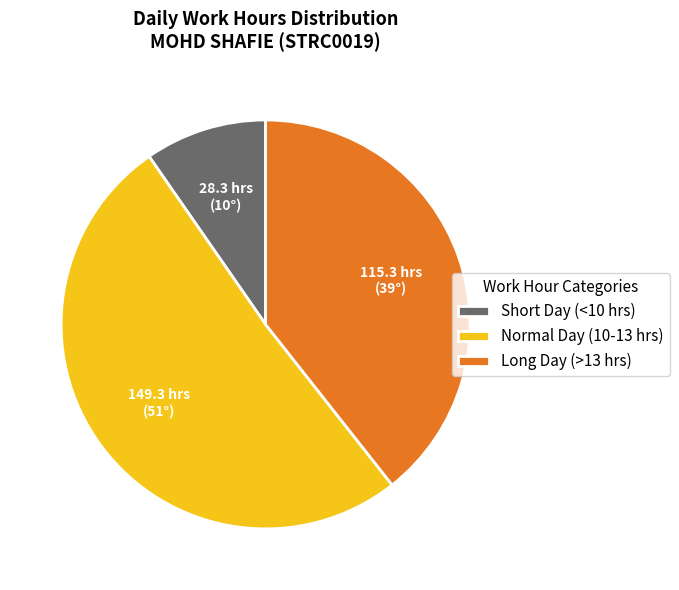

Do Short Day (<10 hrs) and Long Day (>13 hrs) together represent more than half of the pie?

No